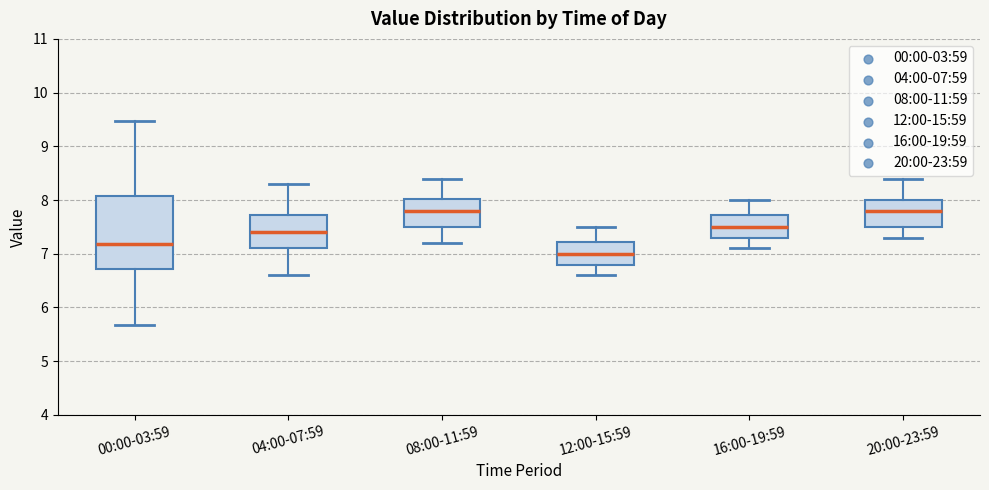

Where does the median line of the box for 16:00-19:59 sit on the y-axis? The values are not printed on the chart, so give them approximately, as read against the axis.

7.5